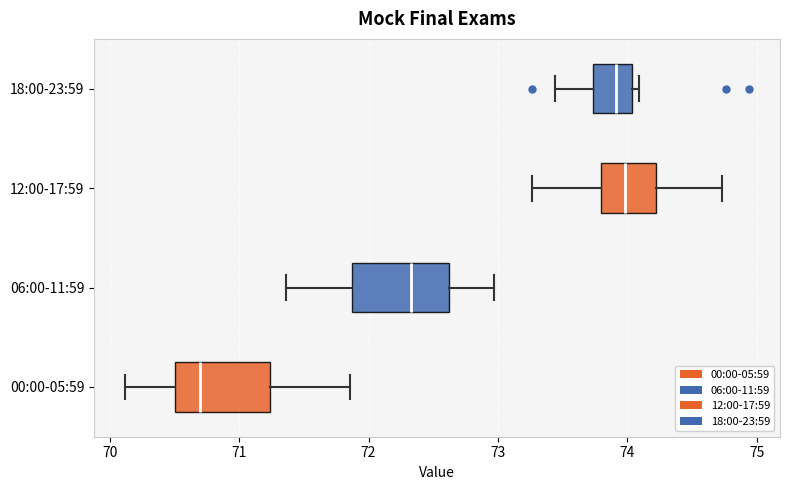

Where does the median line of the box for 06:00-11:59 sit on the x-axis? The values are not printed on the chart, so give them approximately, as read against the axis.

72.3